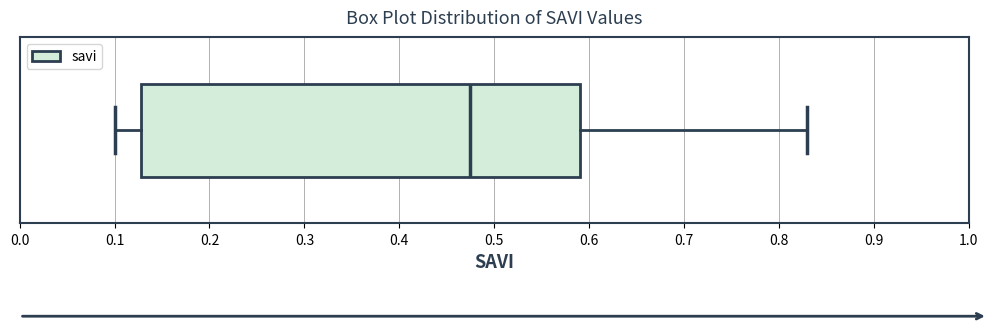

Read this box plot against the x-axis: the position of the median line, the range covered by the box, and the ends of both whiskers. The values are not printed on the chart, so give them approximately, as read against the axis.

median 0.48, box 0.13 to 0.59, whiskers 0.10 to 0.83